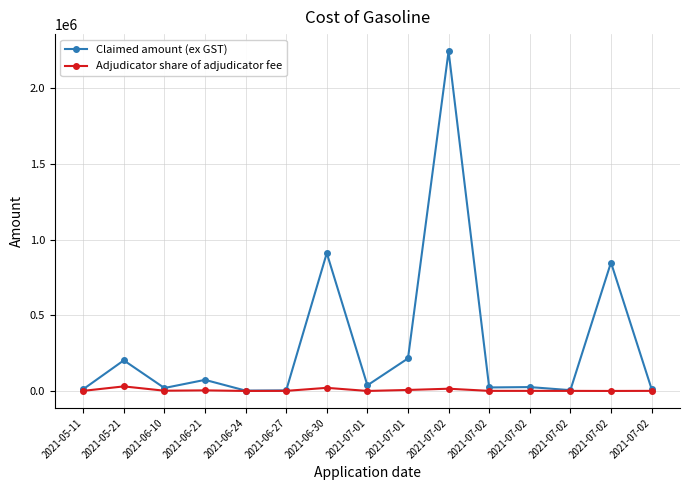

What is the label of the 12th point from the left?

2021-07-02